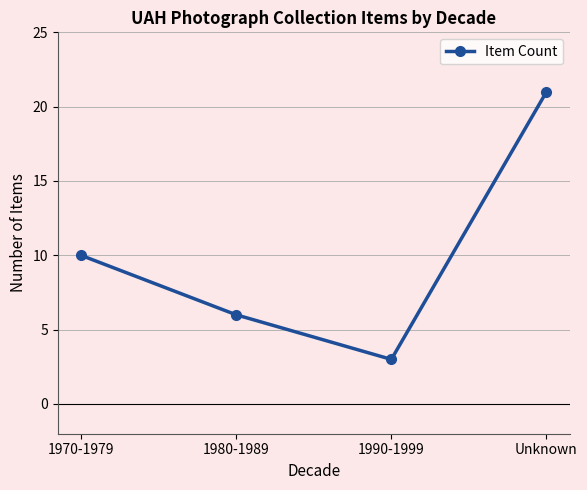

What value does the data have at Unknown, to the nearest 10?

20